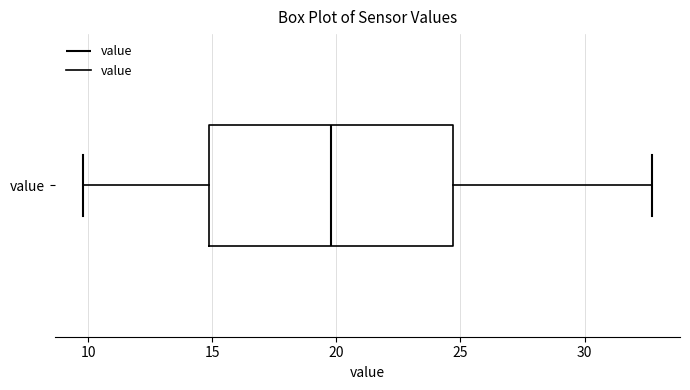

Transcribe this box plot: give where the median line is, the range the box spans, and where the two whiskers end, as read against the x-axis. The values are not printed on the chart, so give them approximately, as read against the axis.

median 20.0, box 15.0 to 24.5, whiskers 10.0 to 32.5